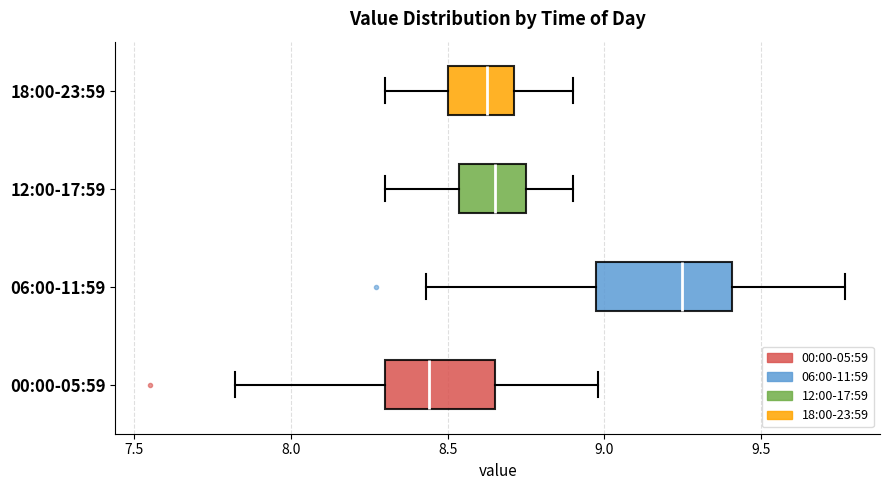

Where is the right edge of the box for 18:00-23:59 on the x-axis? The values are not printed on the chart, so give them approximately, as read against the axis.

8.70